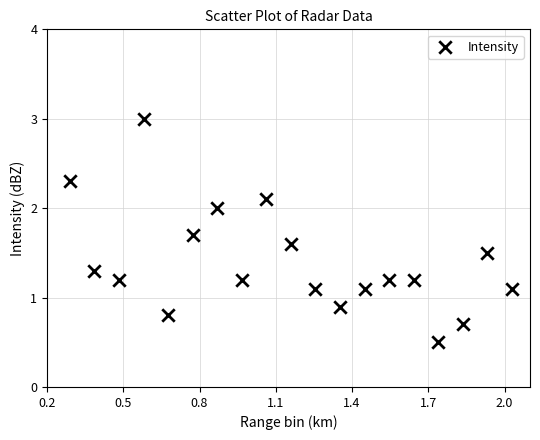

What is the range of X values (max minus min)?

1.7